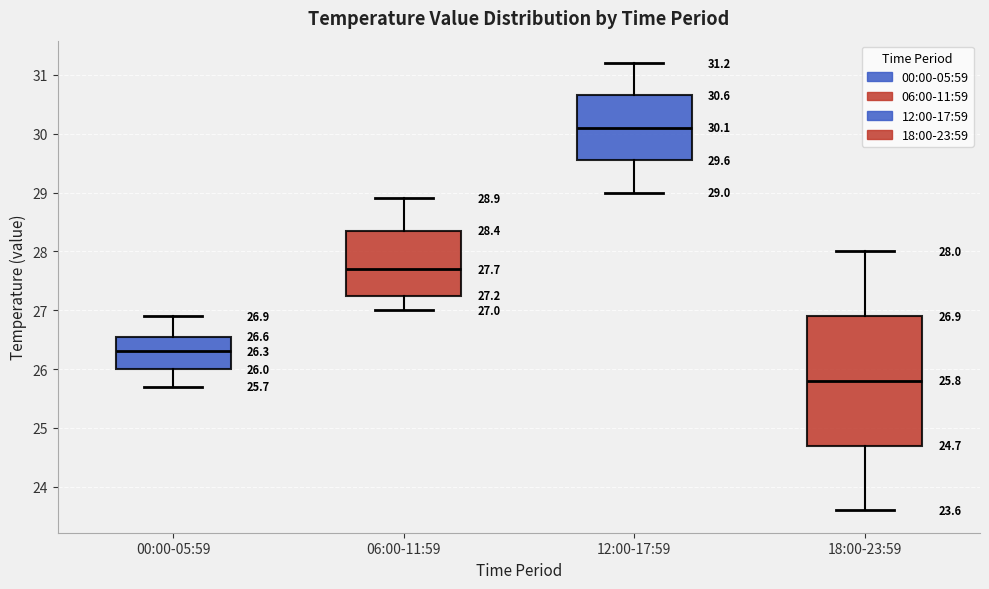

Which box's median line is the highest?

12:00-17:59